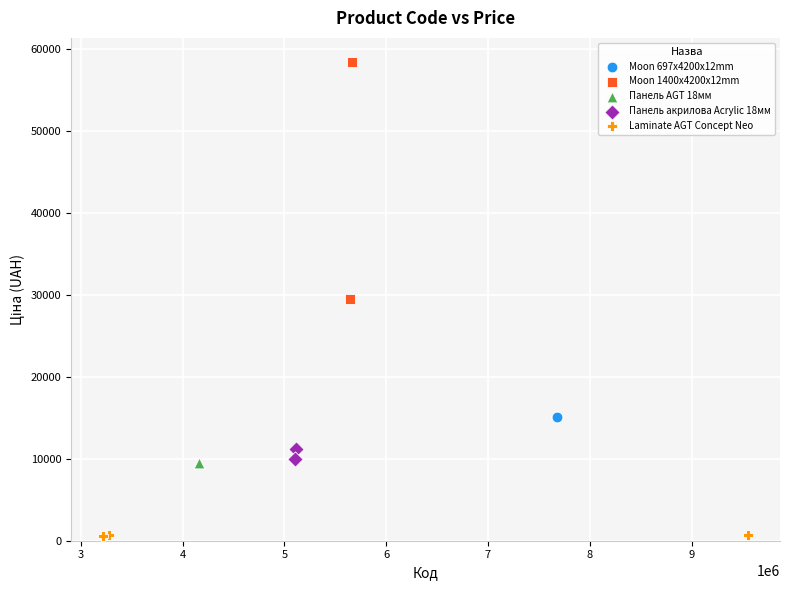

Which series reaches the maximum Y coordinate?

Moon 1400x4200x12mm